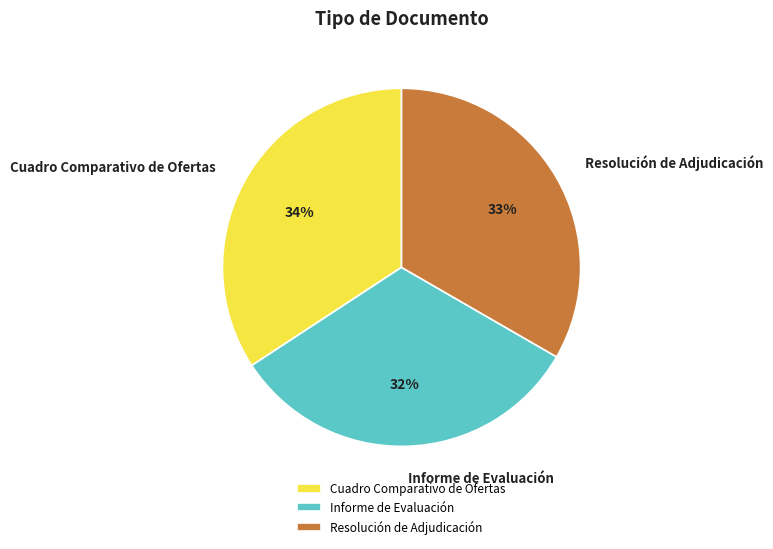

Is there a majority slice in this chart?

No